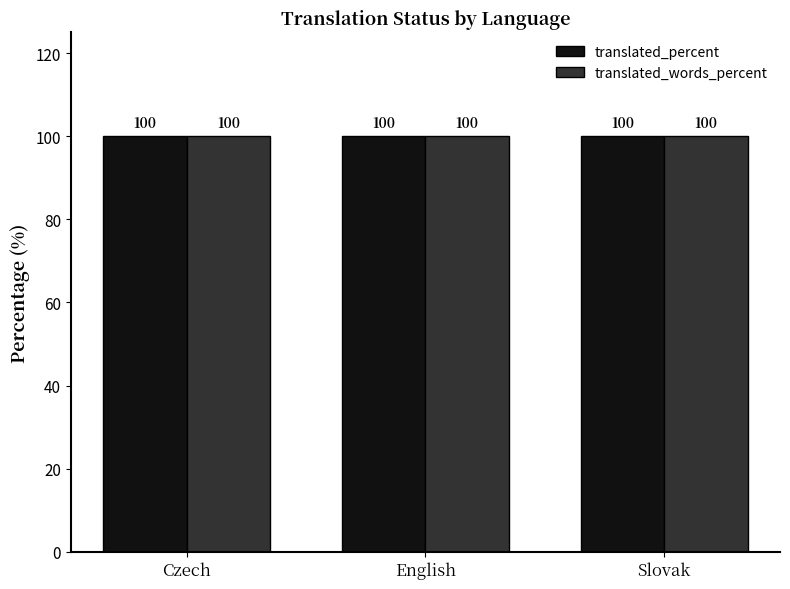

Count the number of categories in the chart.

3